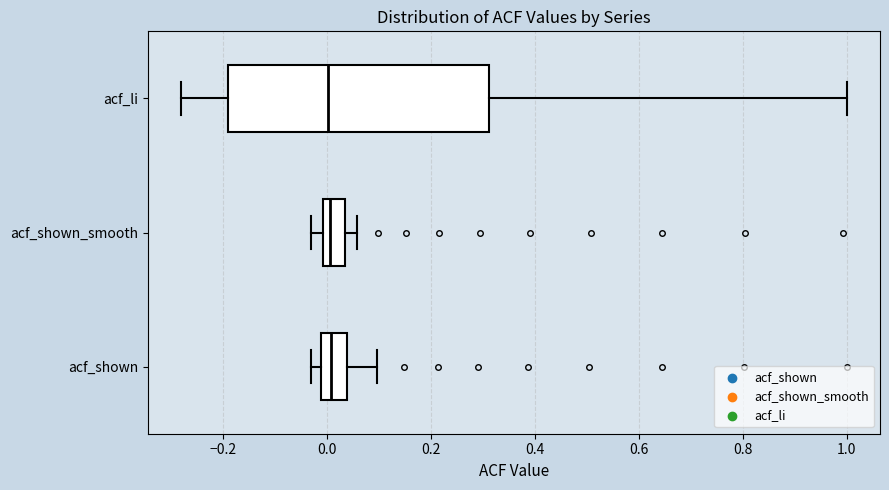

Comparing the boxes themselves (not the whiskers), which one is the widest?

acf_li